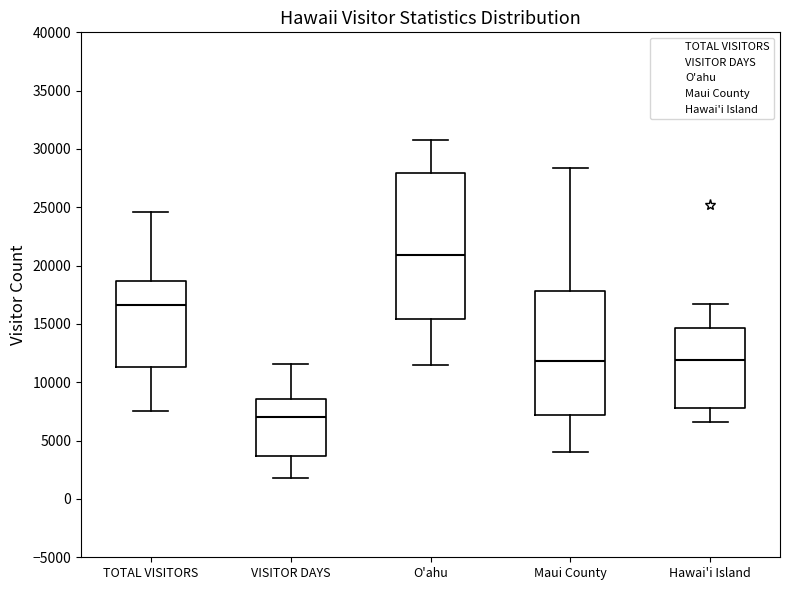

Which box is the tallest, from its lower edge to its upper edge?

O'ahu